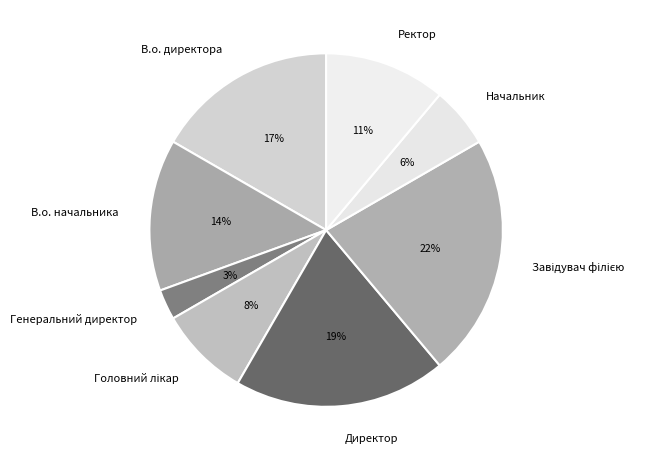

Which category has the smallest portion of the pie?

Генеральний директор